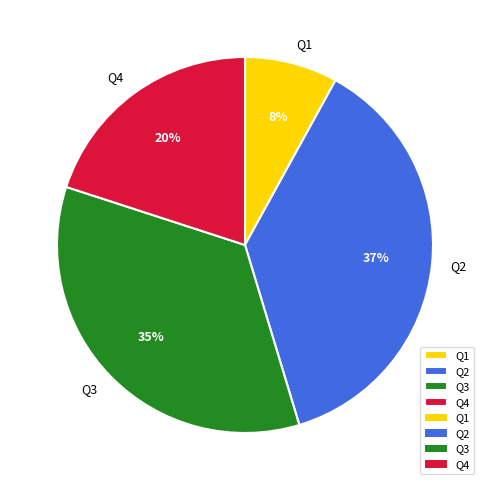

To the nearest percent, what is the difference between the Q2 and Q1 slice percentages?

29%